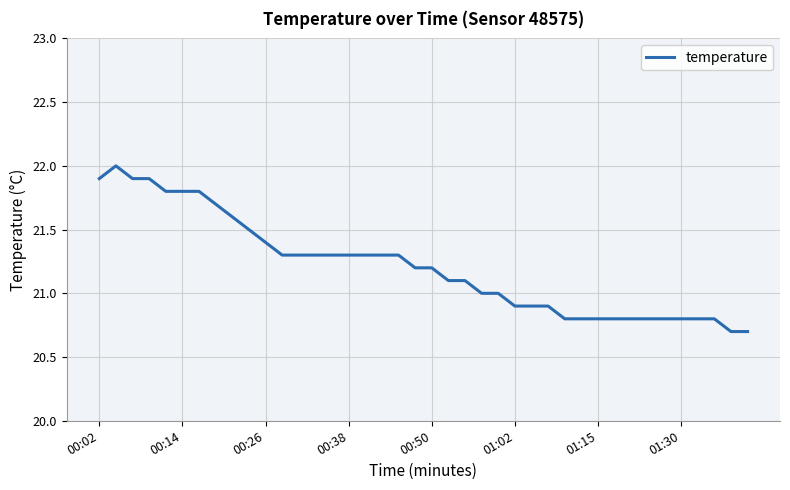

What is the maximum value shown in the chart?

22.0